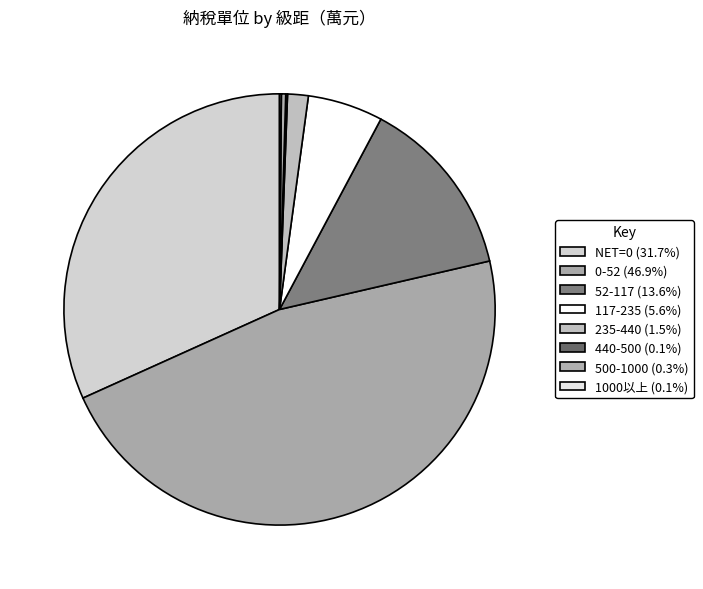

How many slices are in this pie chart?

8